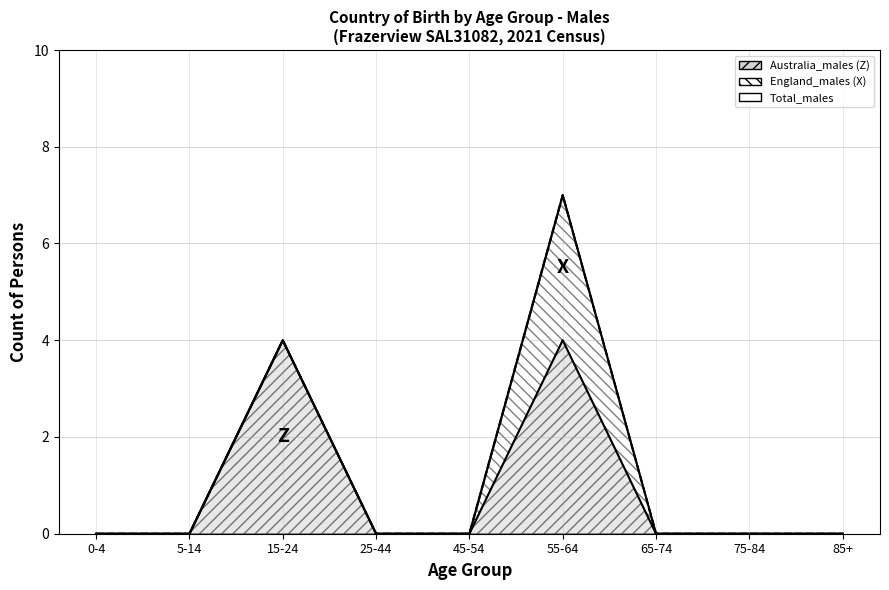

True or false: Total_males and Australia_males intersect in this chart.

False